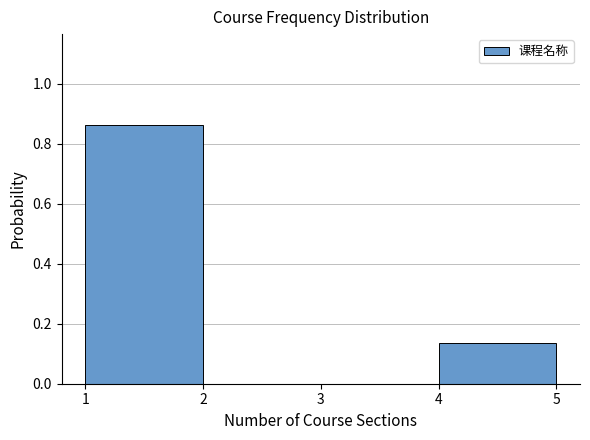

What is the height of the bar covering 4 to 5 on the x-axis? The values are not printed on the chart, so give them approximately, as read against the axis.

0.14